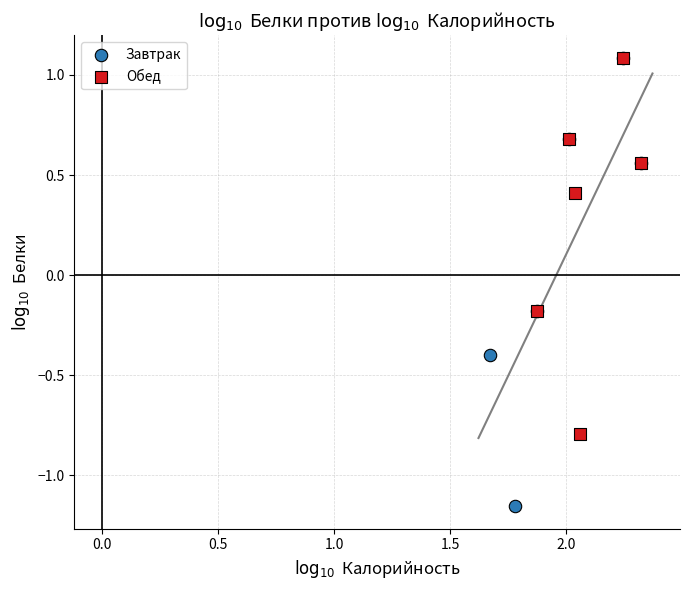

Which series has the largest Y range (max minus min)?

Завтрак